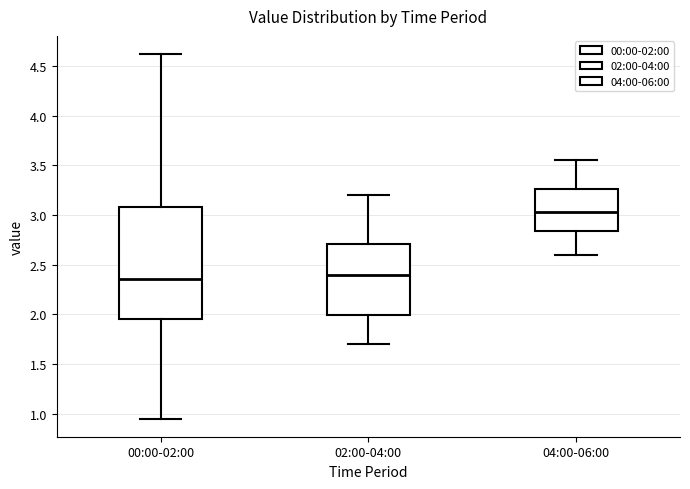

Where does the lower whisker of the box for 02:00-04:00 end on the y-axis? The values are not printed on the chart, so give them approximately, as read against the axis.

1.70